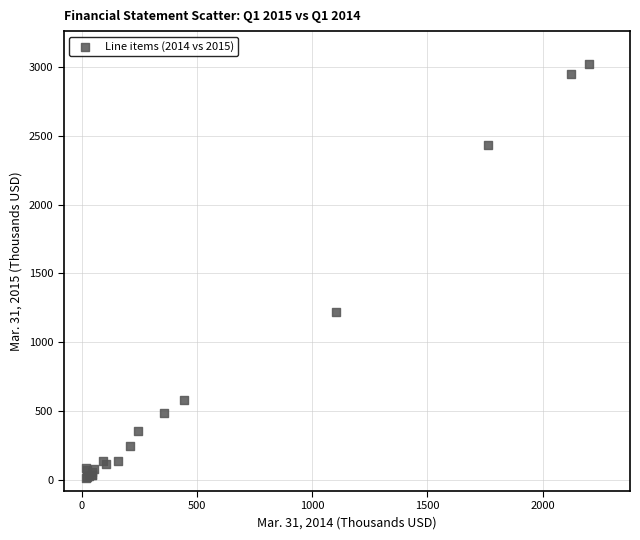

What Y value in the scatter plot is closest to 1517?

1220